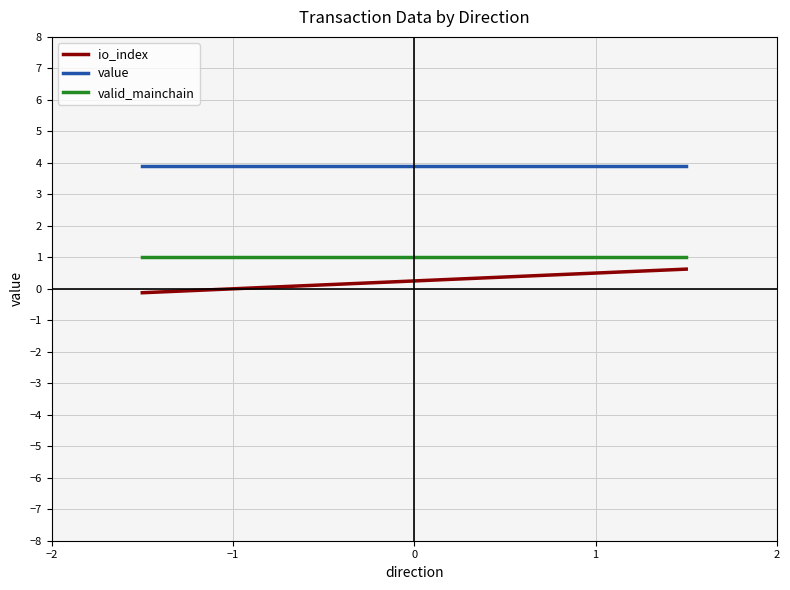

Which series has the largest total across all categories?

value